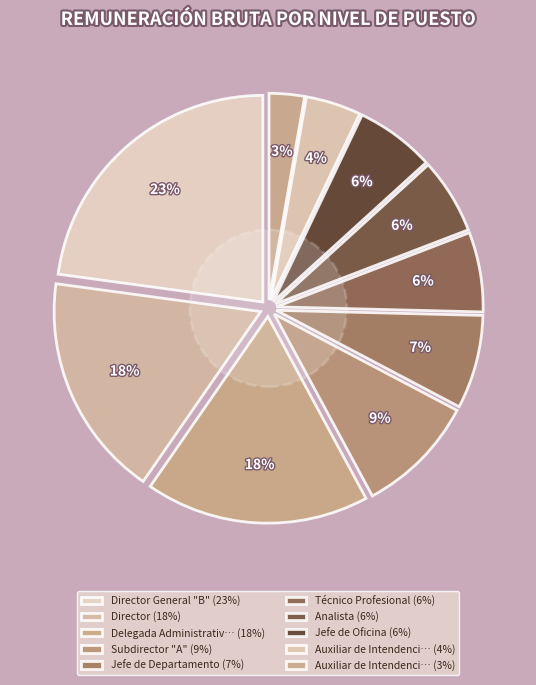

Count the number of slices in the pie.

10